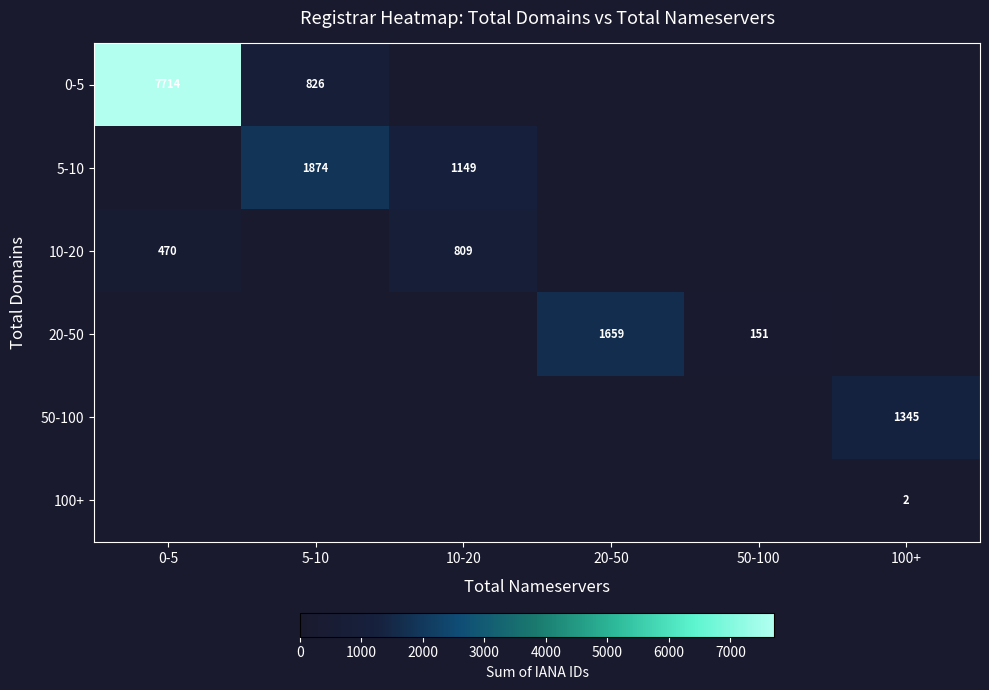

The 20-50 series shows 151 at 50-100. True or false?

True